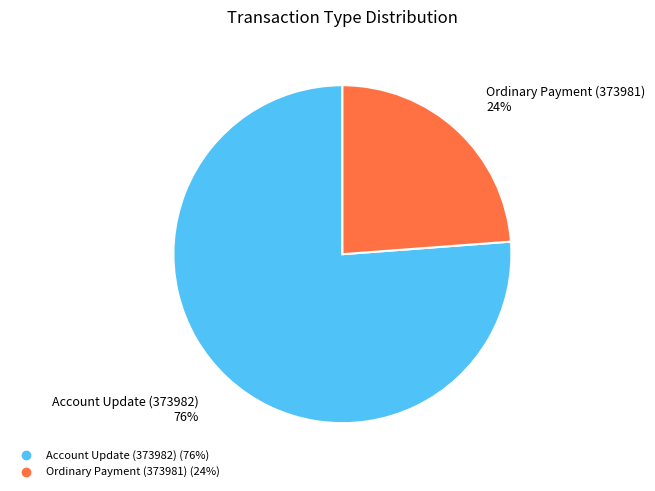

Count the number of slices in the pie.

2